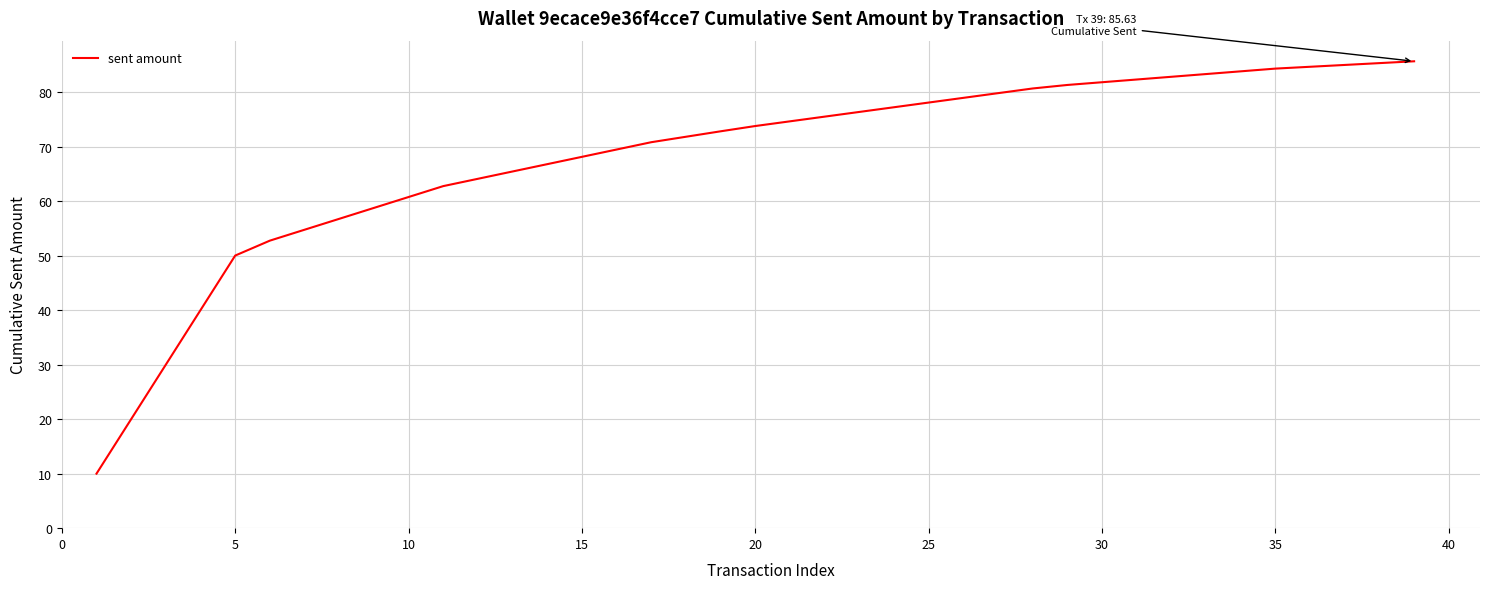

What is the sum of all values?

2660.5